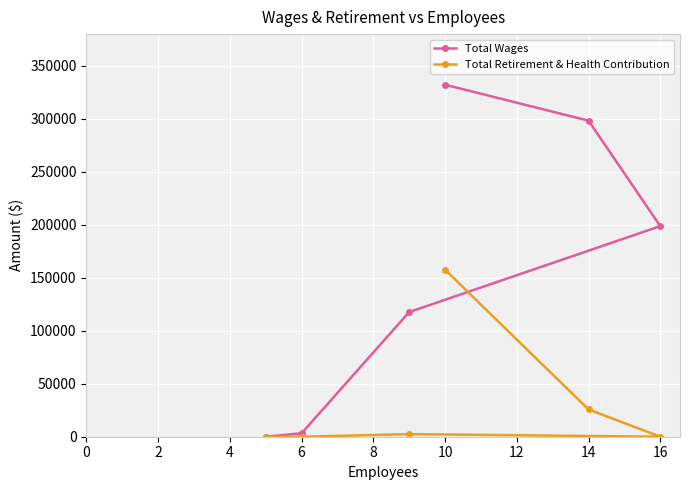

Rank the series by their maximum value, from lowest to highest.

Total Retirement & Health Contribution, Total Wages